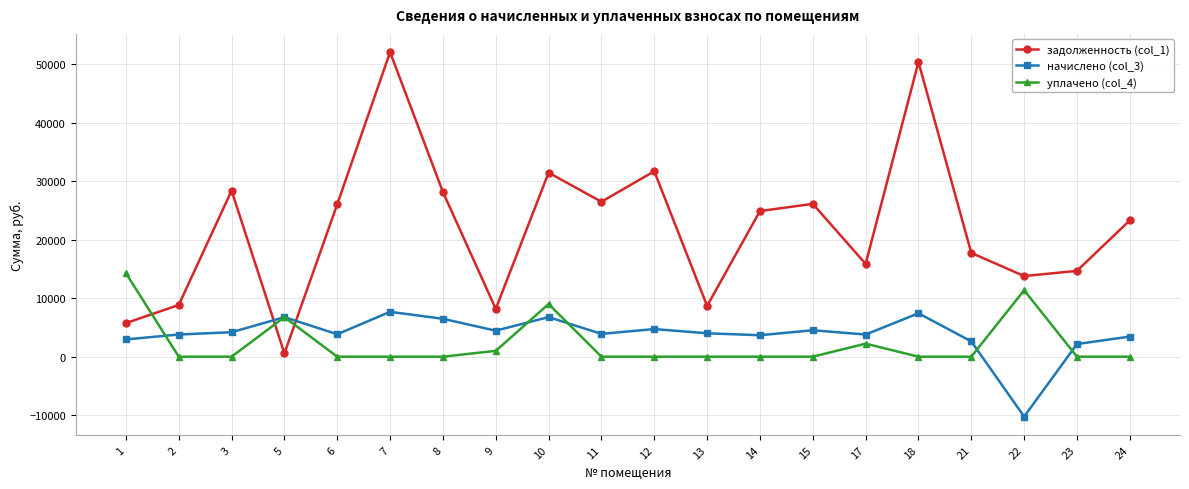

At which category does уплачено (col_4) reach its first local peak?

5